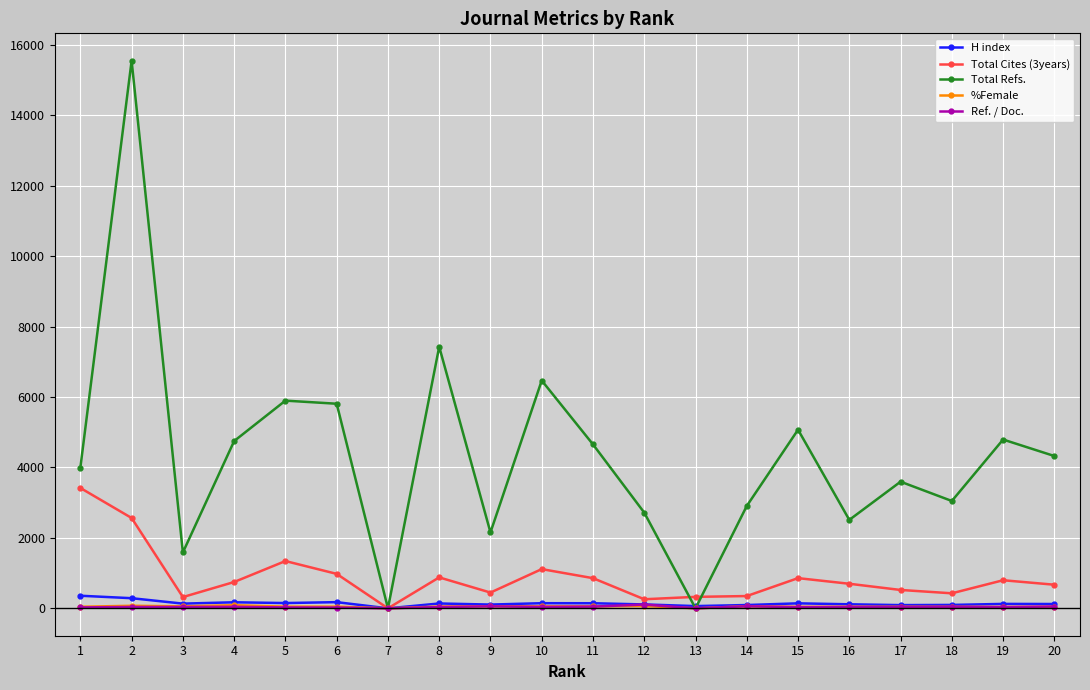

In Total Refs., how many points are higher than both neighbors (excluding endpoints)?

7